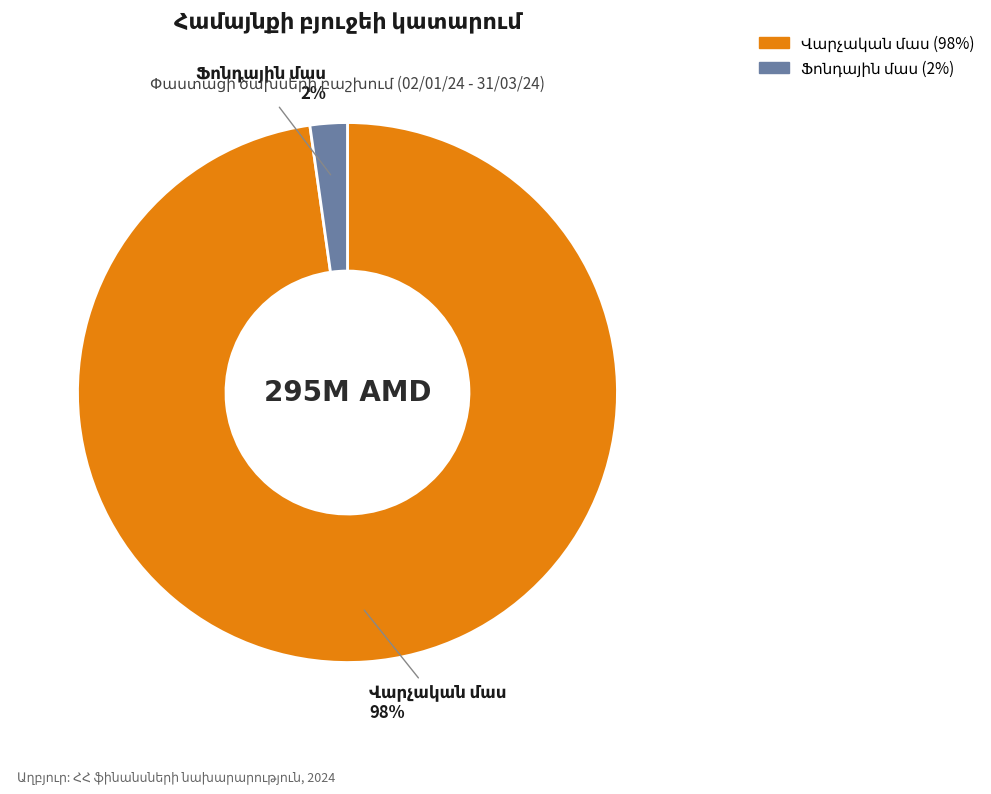

Is there a majority slice in this chart?

Yes